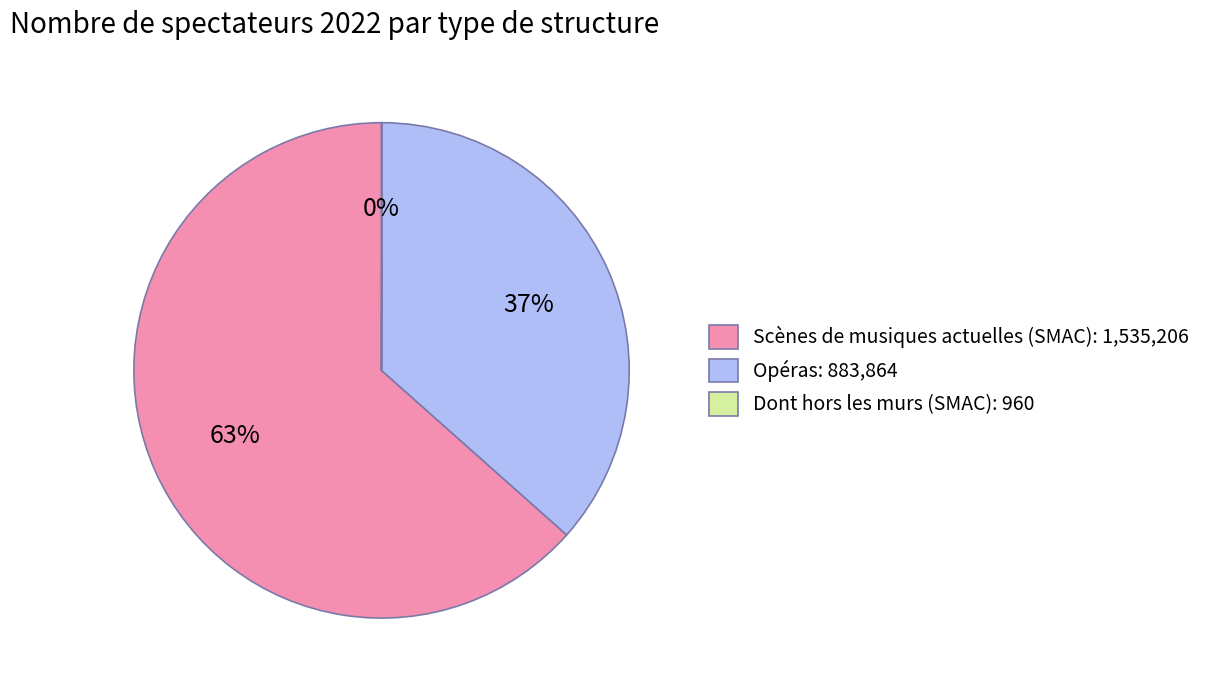

To the nearest percent, what is the combined percentage of Opéras: 883,864 and Scènes de musiques actuelles (SMAC): 1,535,206?

100%